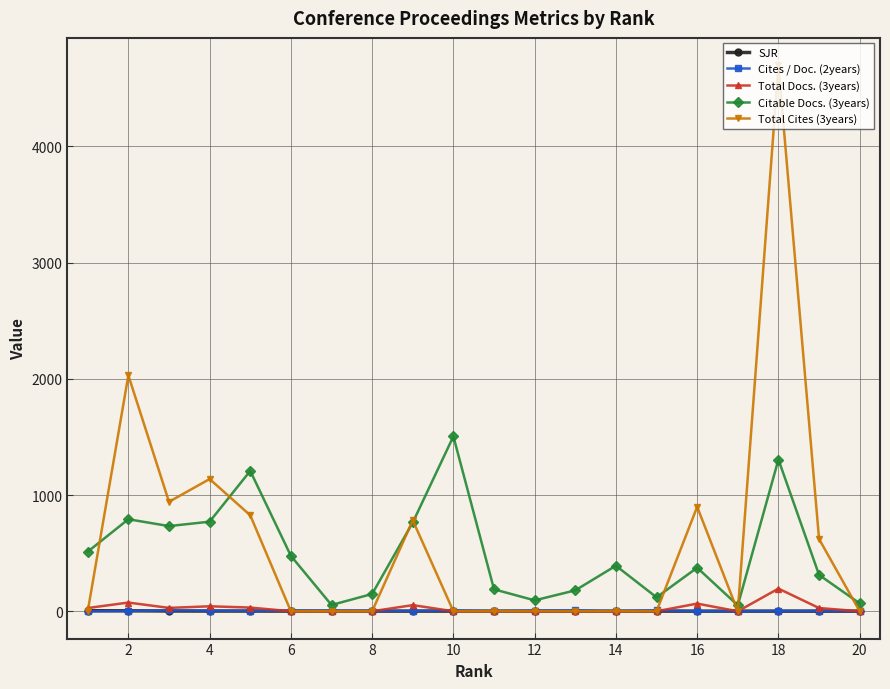

Which series has the largest range (max minus min)?

Total Cites (3years)